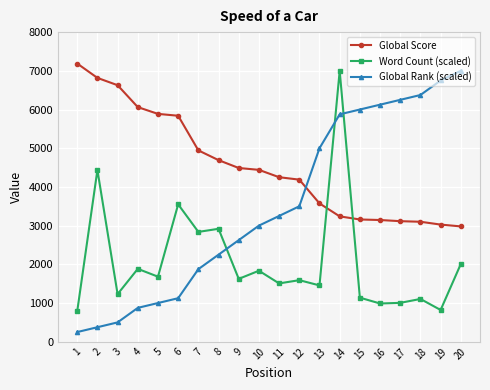

List the labels in order of Global Rank (scaled) value, smallest first.

1, 2, 3, 4, 5, 6, 7, 8, 9, 10, 11, 12, 13, 14, 15, 16, 17, 18, 19, 20